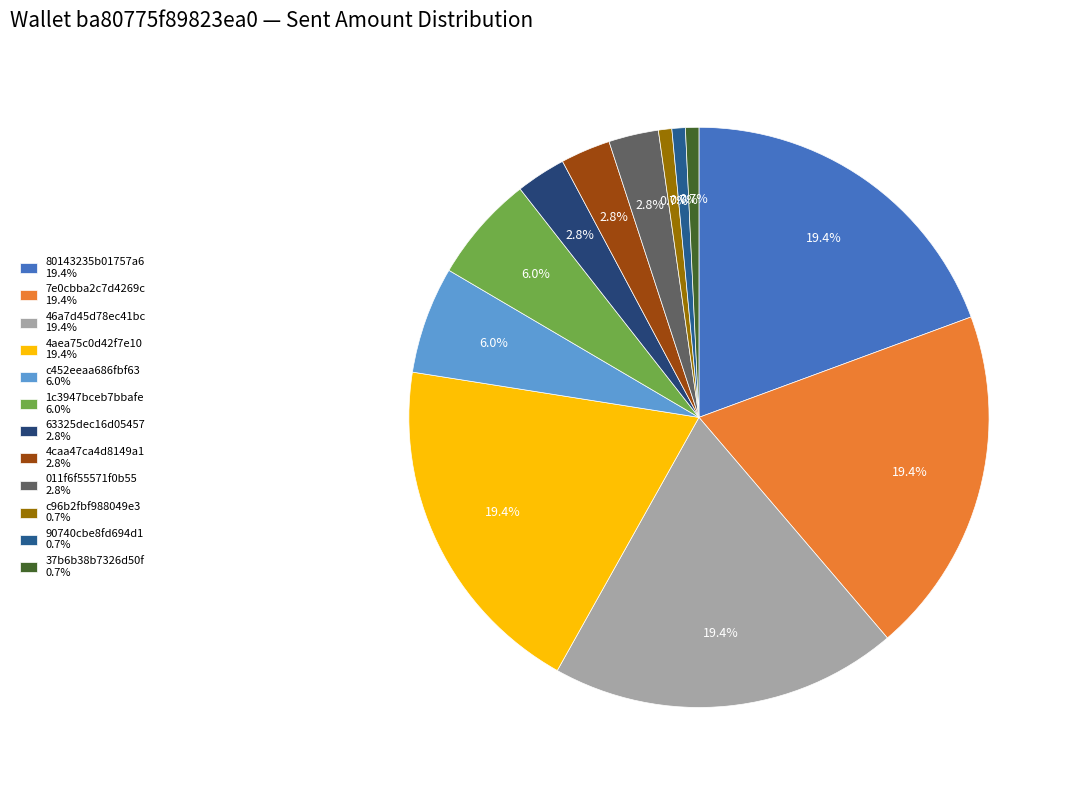

To the nearest percent, what is the difference between the 37b6b38b7326d50f and 7e0cbba2c7d4269c slice percentages?

19%